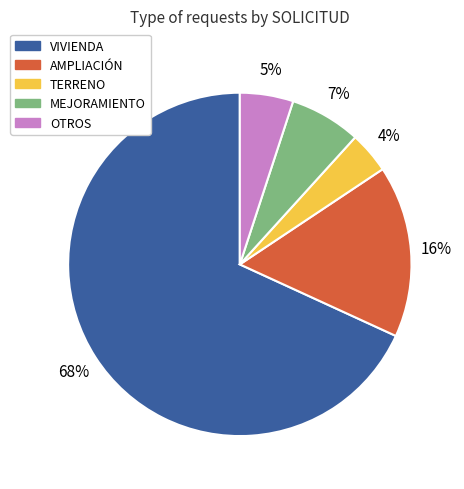

Rank the categories by value from lowest to highest.

TERRENO, OTROS, MEJORAMIENTO, AMPLIACIÓN, VIVIENDA